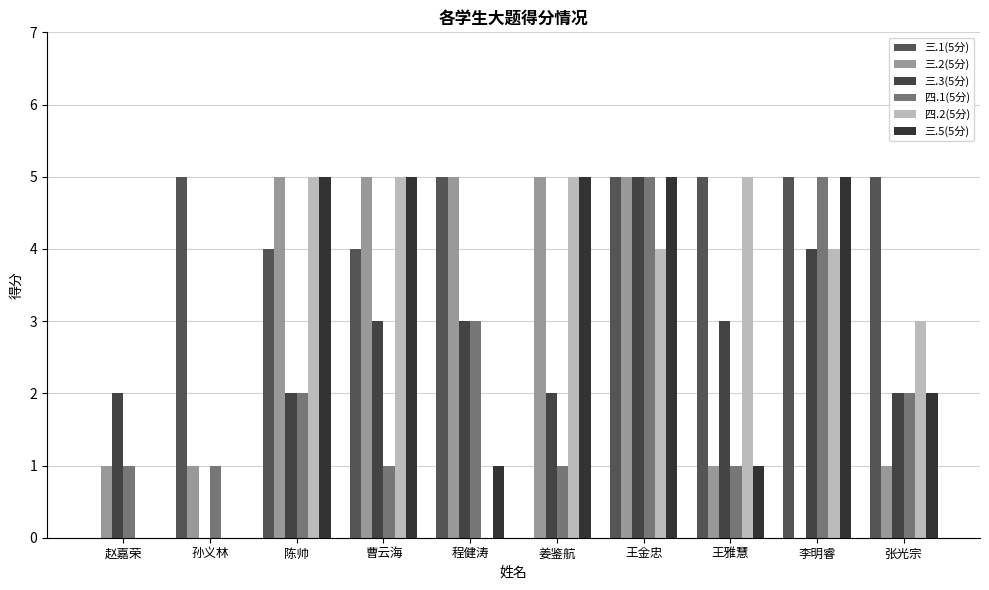

Reading left to right, transcribe all the data shown in this chart.

三.1(5分): 0	5	4	4	5	0	5	5	5	5
三.2(5分): 1	1	5	5	5	5	5	1	0	1
三.3(5分): 2	0	2	3	3	2	5	3	4	2
四.1(5分): 1	1	2	1	3	1	5	1	5	2
四.2(5分): 0	0	5	5	0	5	4	5	4	3
三.5(5分): 0	0	5	5	1	5	5	1	5	2